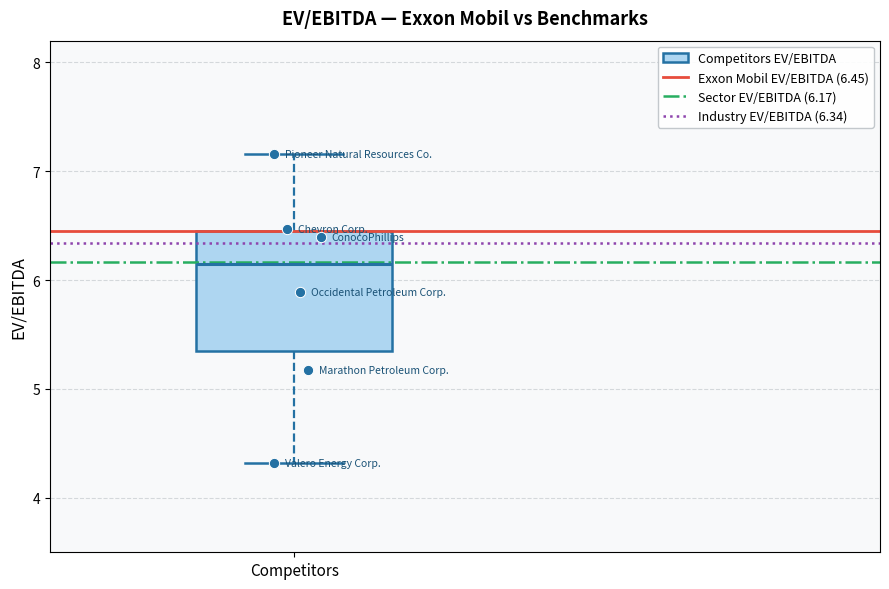

Read this box plot against the y-axis: the position of the median line, the range covered by the box, and the ends of both whiskers. The values are not printed on the chart, so give them approximately, as read against the axis.

median 6.1, box 5.4 to 6.5, whiskers 4.3 to 7.2